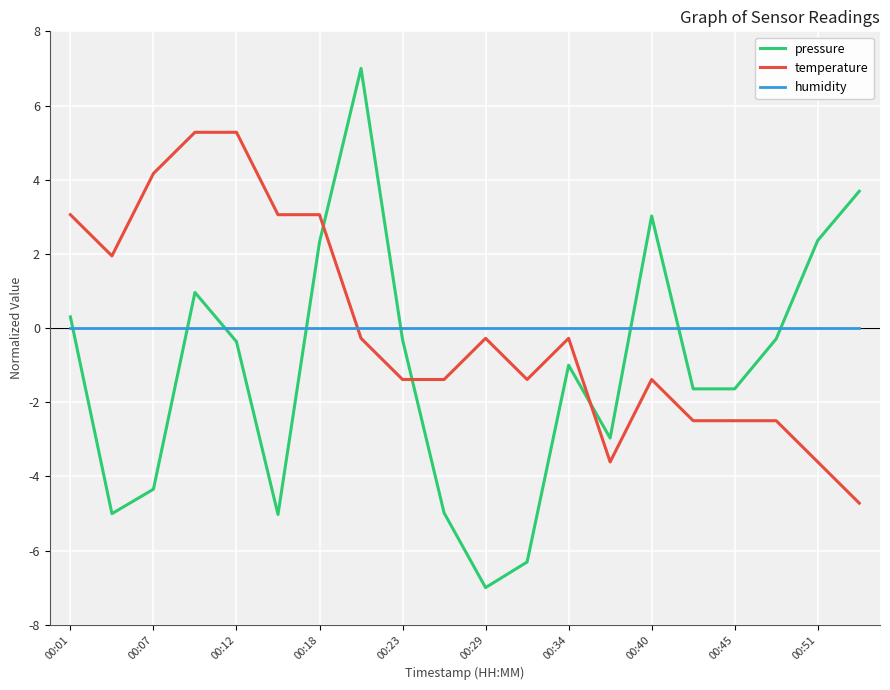

Which series has the largest range (max minus min)?

pressure